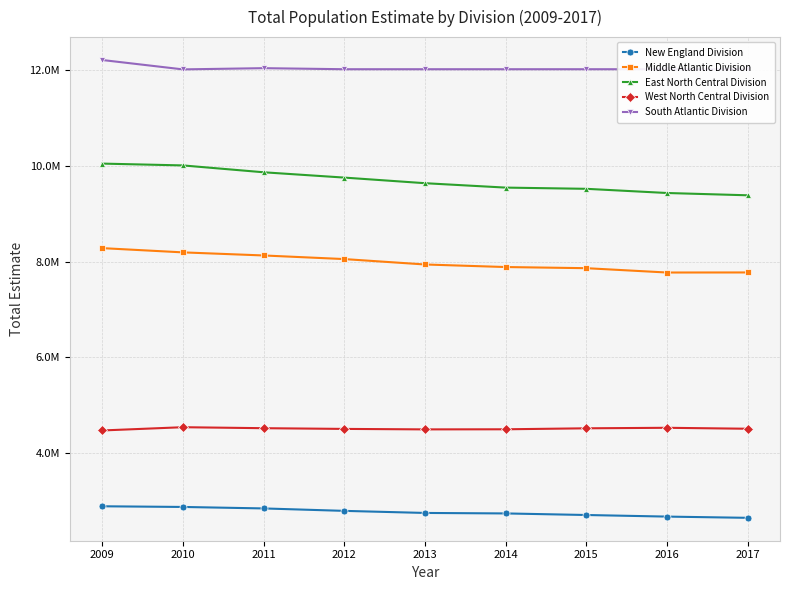

What are all the series names shown in the legend?

New England Division, Middle Atlantic Division, East North Central Division, West North Central Division, South Atlantic Division